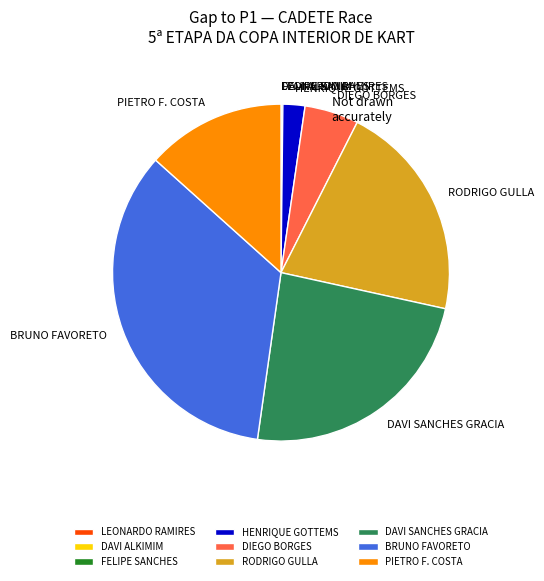

Does RODRIGO GULLA represent more than half of the total?

No